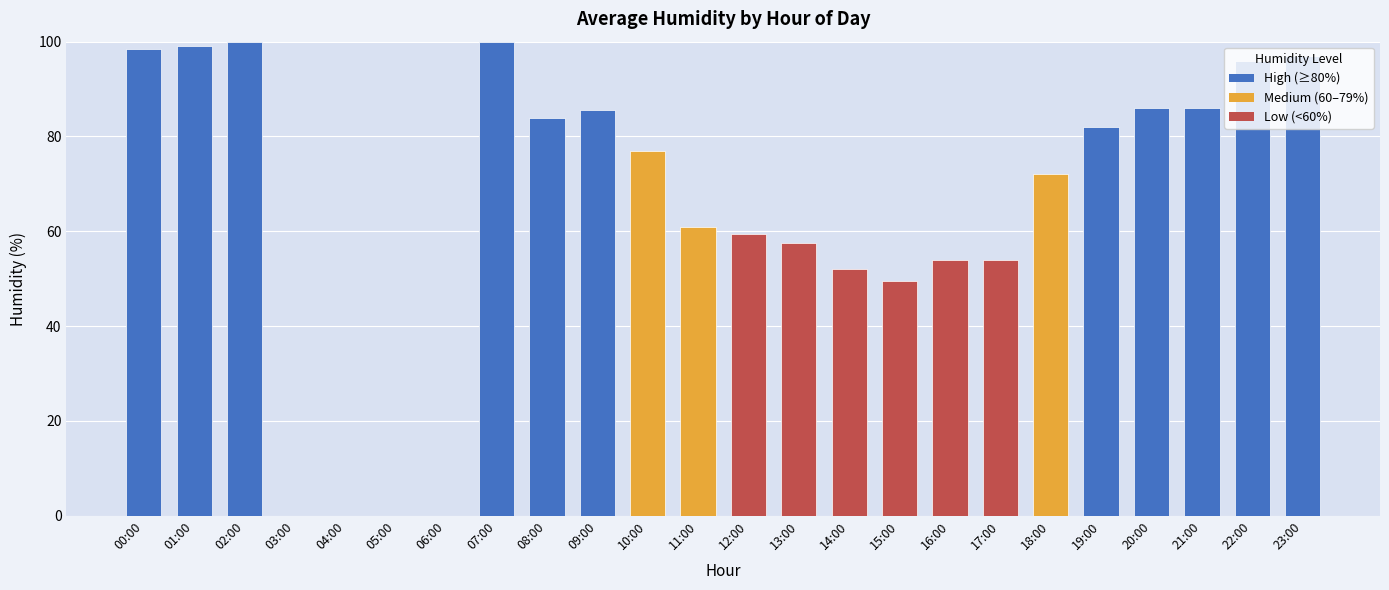

Where is the data nearest to the value 50?

15:00